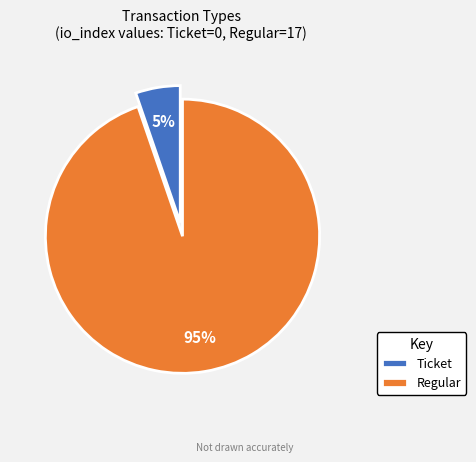

Combined, do Regular and Ticket account for over 50%?

Yes